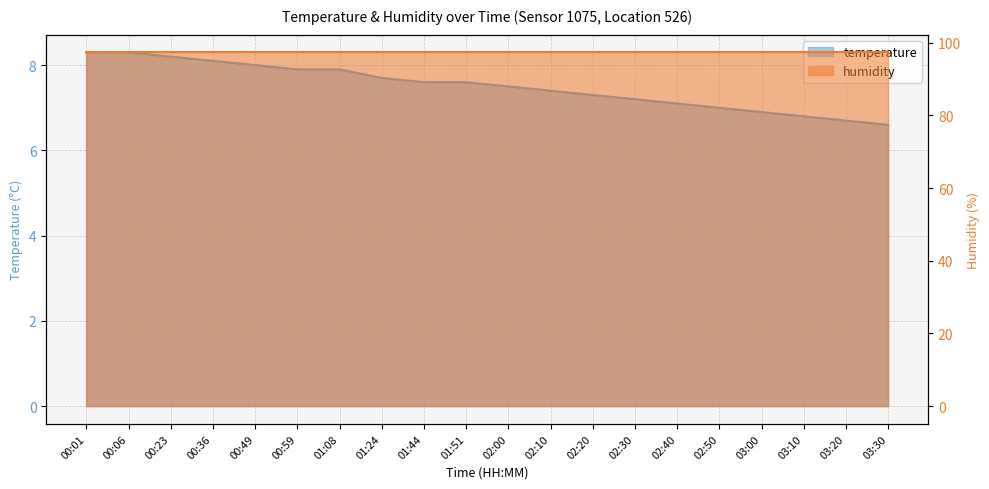

Between 00:36 and 02:10, which is larger?

00:36